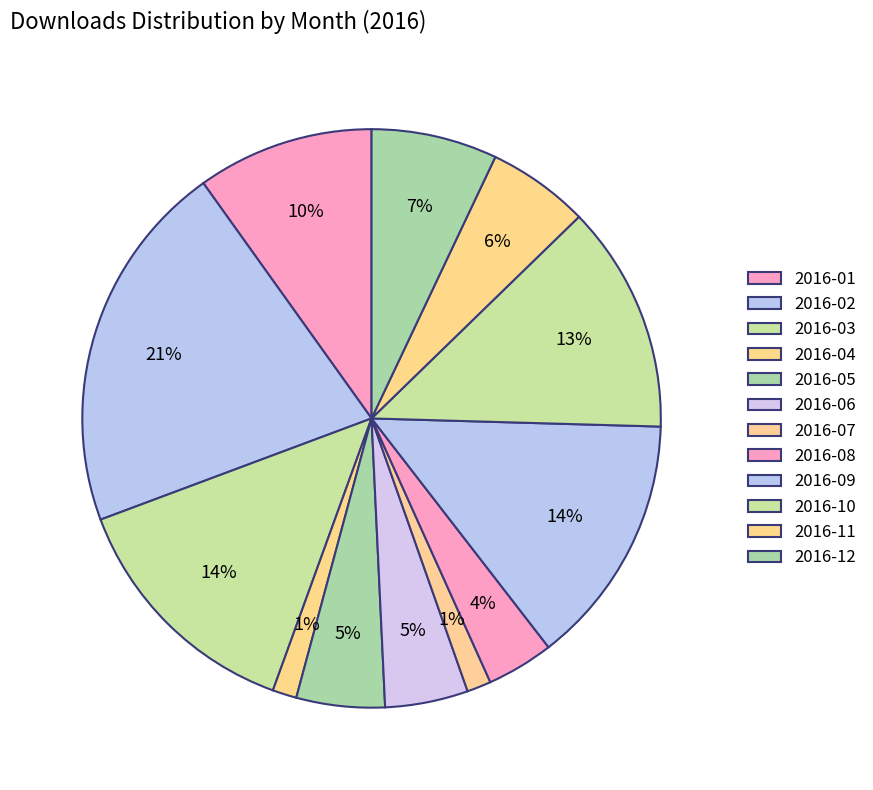

Approximately how many times larger is the value at 2016-01 compared to 2016-04?

7.3